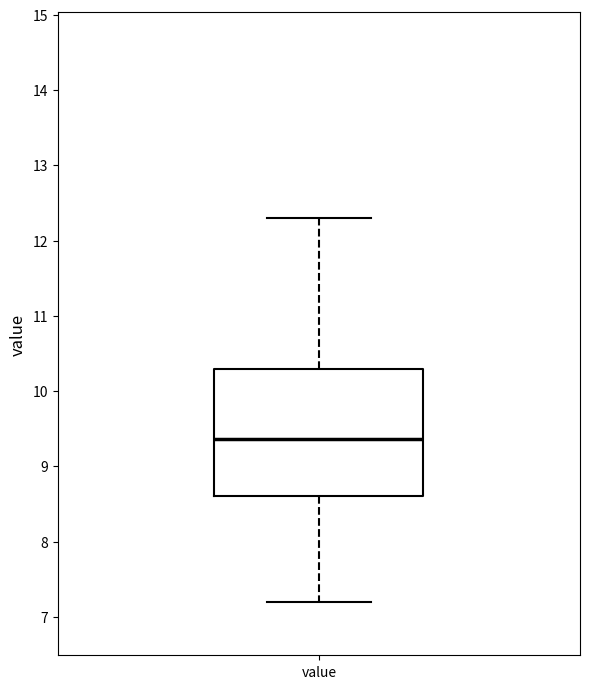

Transcribe this box plot: give where the median line is, the range the box spans, and where the two whiskers end, as read against the y-axis. The values are not printed on the chart, so give them approximately, as read against the axis.

median 9.4, box 8.6 to 10.3, whiskers 7.2 to 12.3